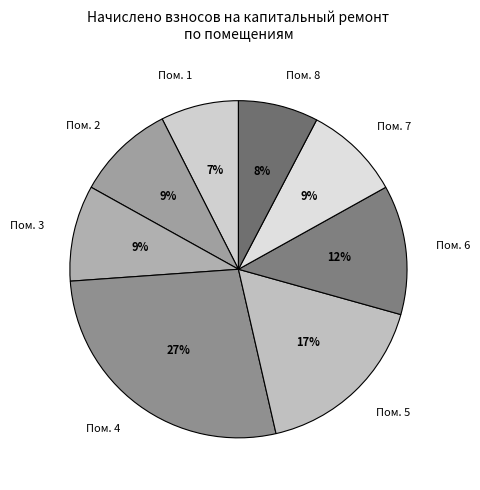

What is the largest slice in the pie chart?

Пом. 4